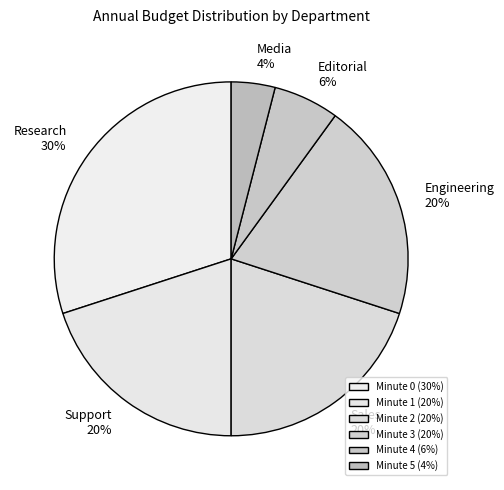

Rank the categories by value from highest to lowest.

Minute 0 (30%), Minute 1 (20%), Minute 2 (20%), Minute 3 (20%), Minute 4 (6%), Minute 5 (4%)